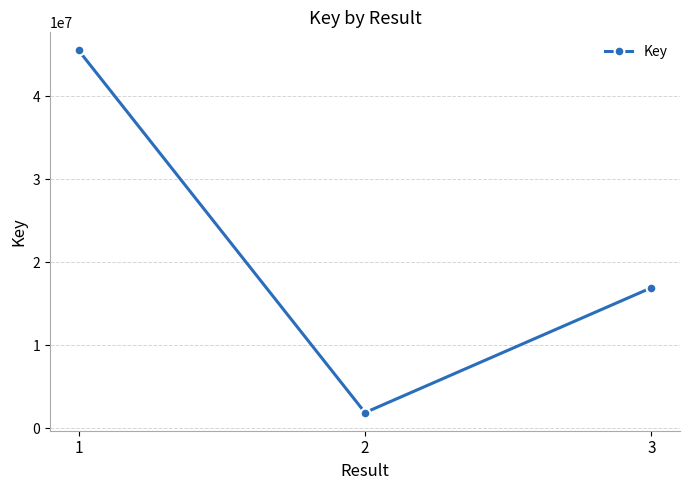

How many values are between 1904779 and 45484329?

3